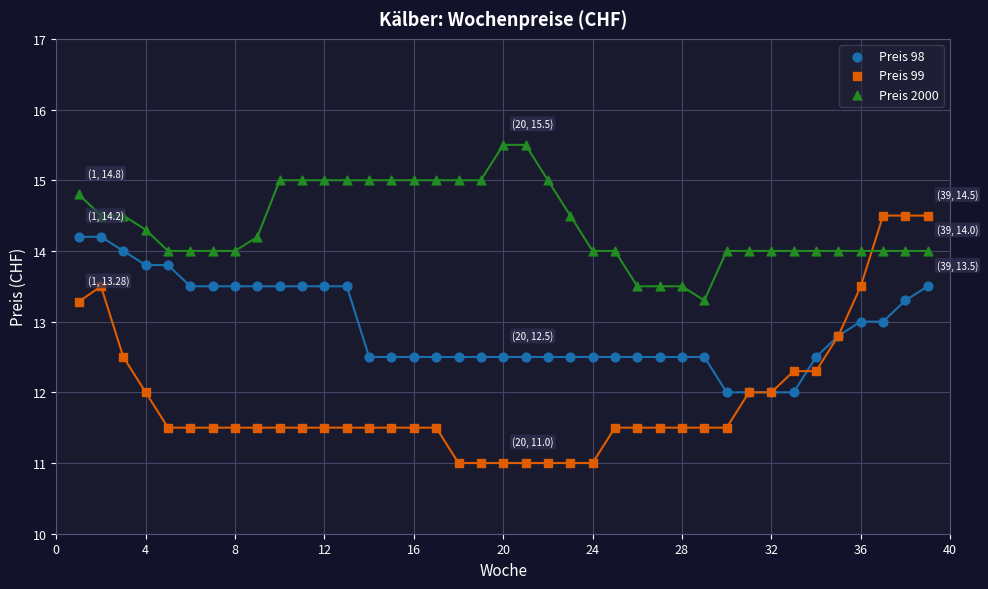

Which series contains the highest Y value?

Preis 2000